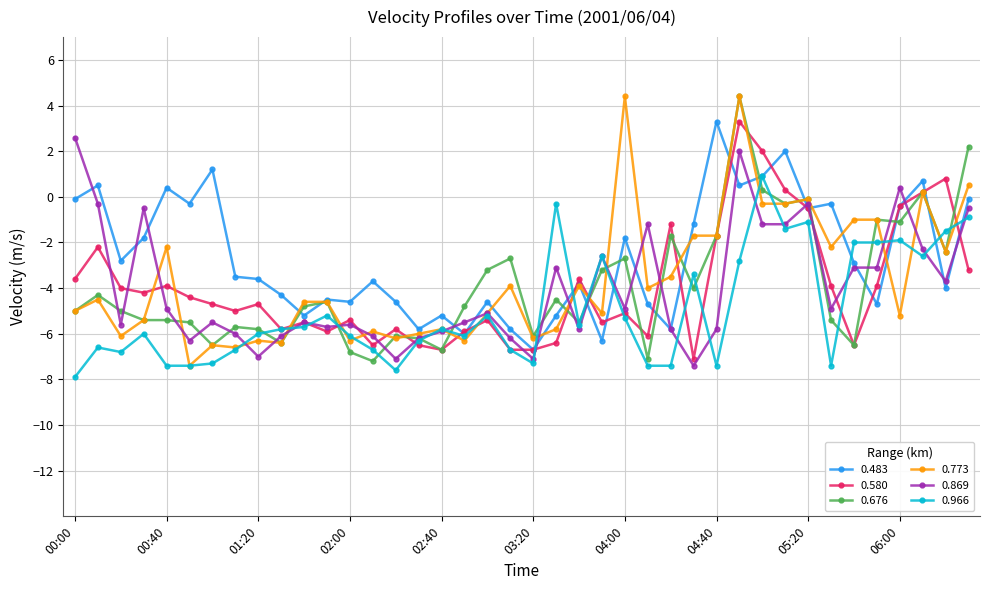

Does the chart have visible grid lines?

Yes